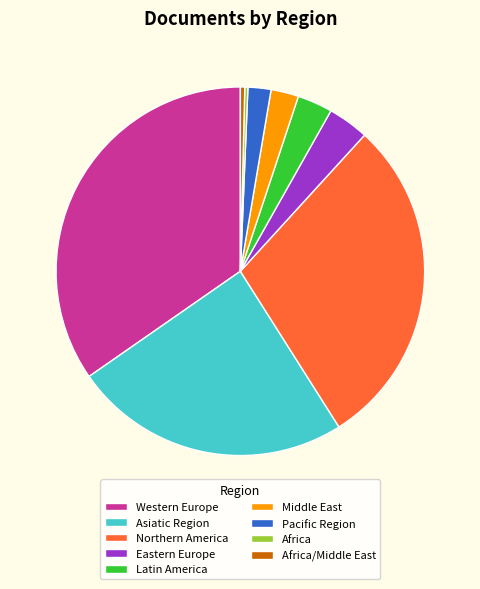

Do Asiatic Region and Middle East together represent more than half of the pie?

No